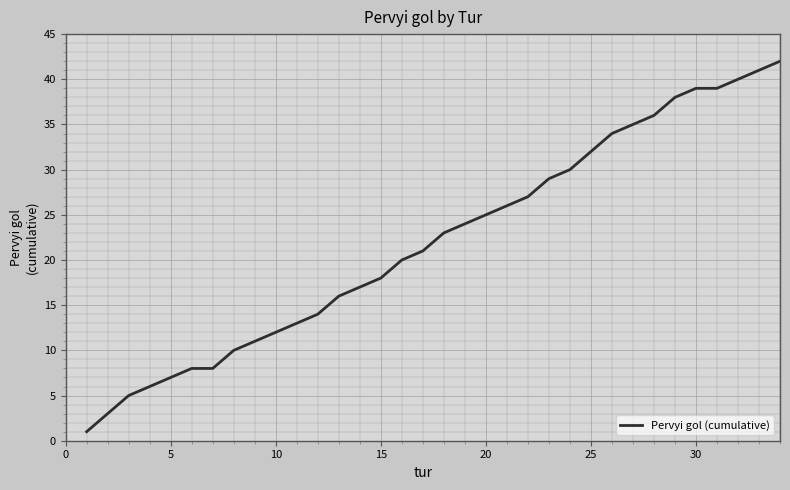

What is the maximum value shown in the chart?

42